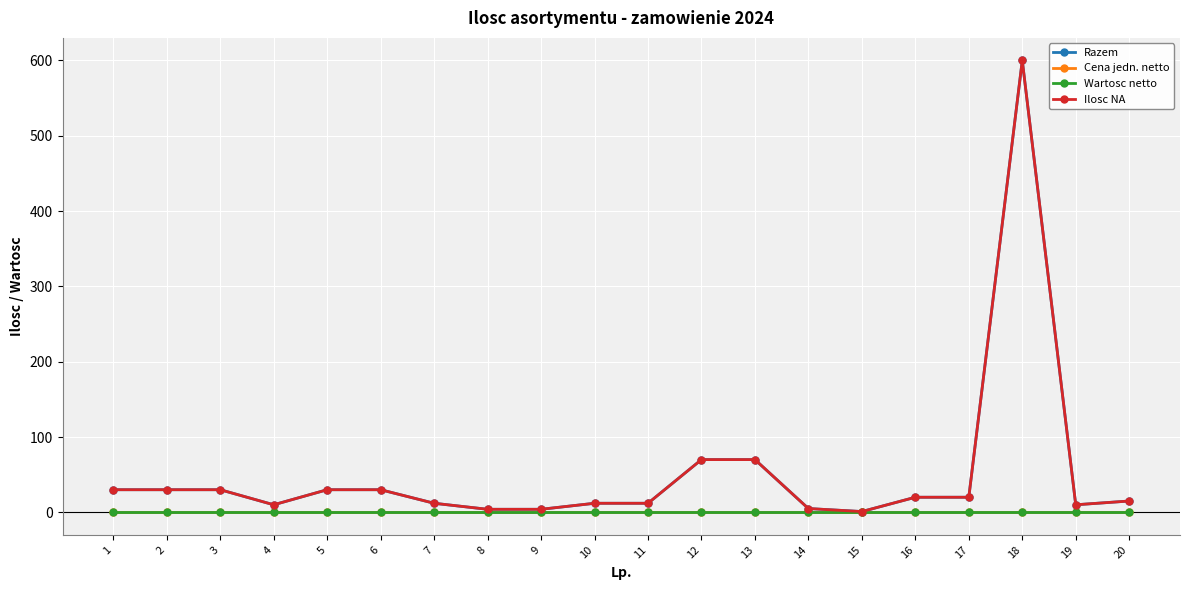

True or false: Wartosc netto and Cena jedn. netto intersect in this chart.

False